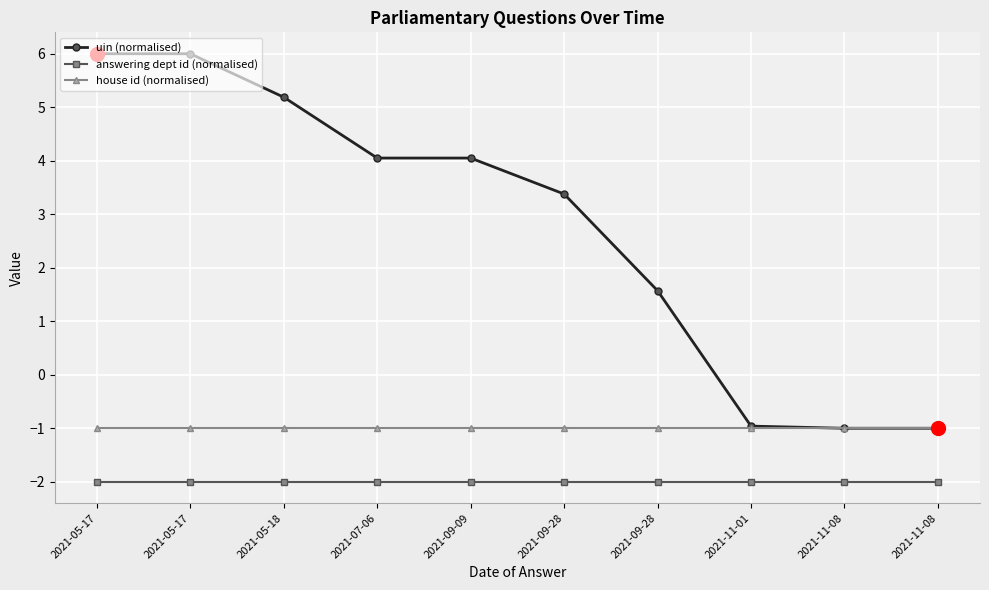

Which series has the largest range (max minus min)?

uin (normalised)